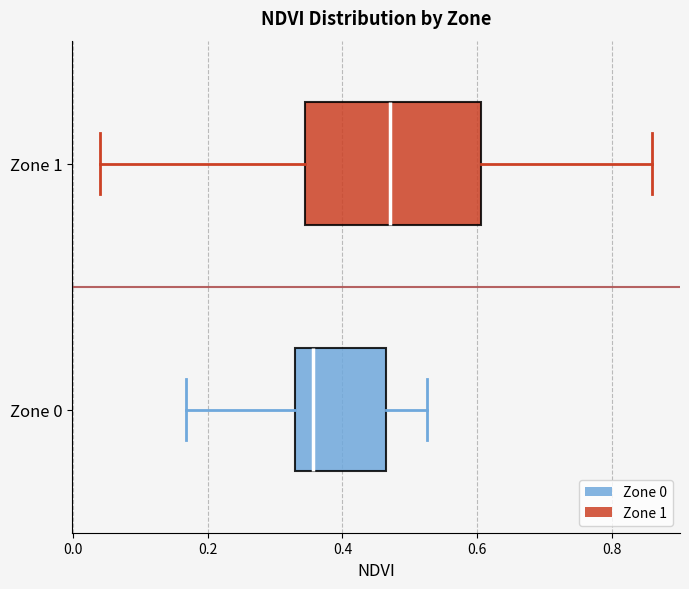

Comparing the boxes themselves (not the whiskers), which one is the widest?

Zone 1